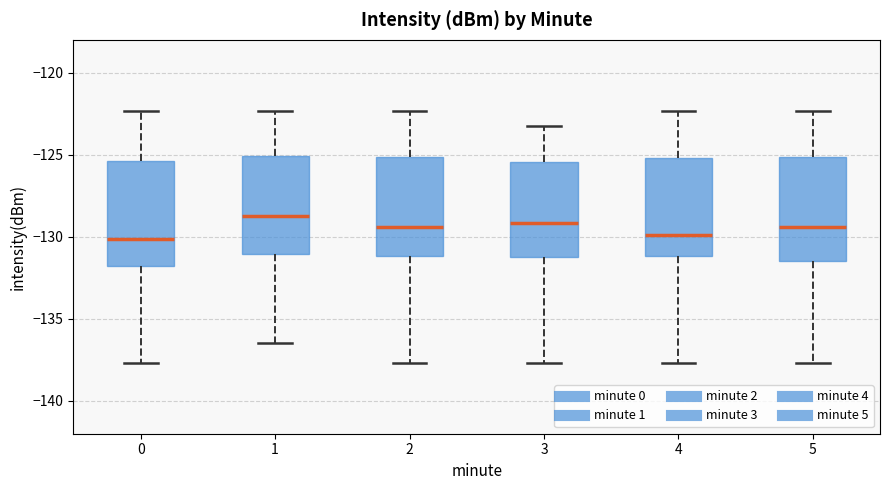

Reading left to right, read every box against the y-axis: the position of its median line, the range the box covers, and the ends of its whiskers. The values are not printed on the chart, so give them approximately, as read against the axis.

0: median -130.0, box -132.0 to -125.5, whiskers -137.5 to -122.5
1: median -128.5, box -131.0 to -125.0, whiskers -136.5 to -122.5
2: median -129.5, box -131.0 to -125.0, whiskers -137.5 to -122.5
3: median -129.0, box -131.0 to -125.5, whiskers -137.5 to -123.0
4: median -130.0, box -131.0 to -125.0, whiskers -137.5 to -122.5
5: median -129.5, box -131.5 to -125.0, whiskers -137.5 to -122.5